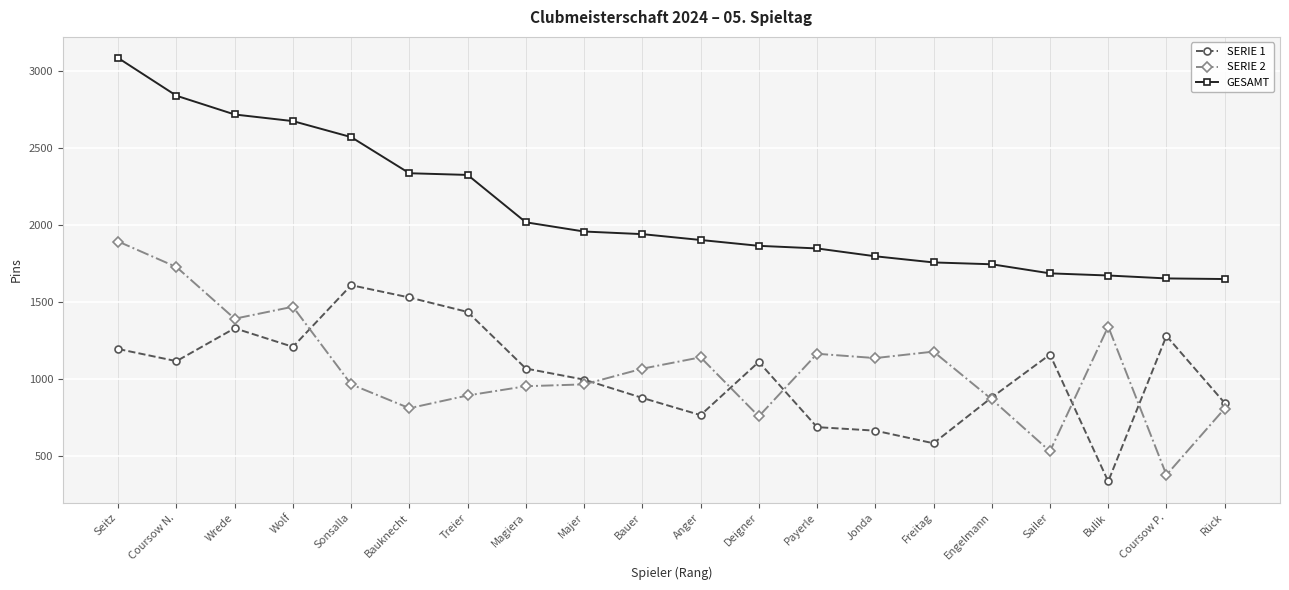

The SERIE 2 series shows 330 at Magiera. True or false?

False